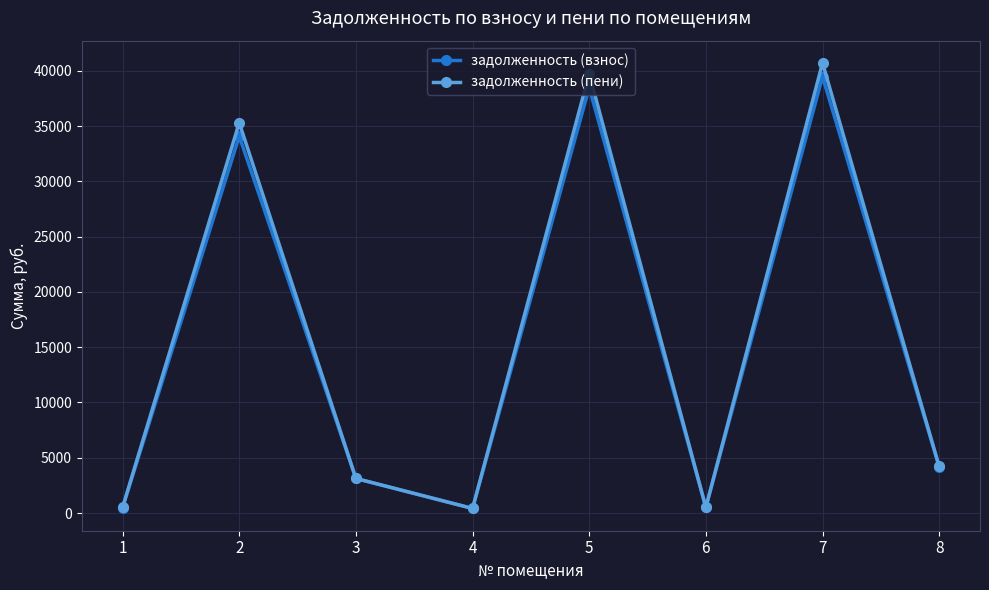

What is the lowest value of the задолженность (пени) series?

413.6